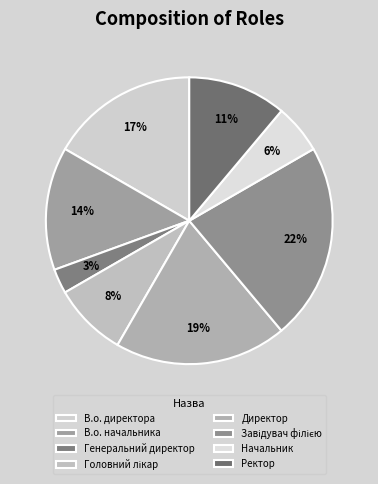

What is the largest slice in the pie chart?

Завідувач філією